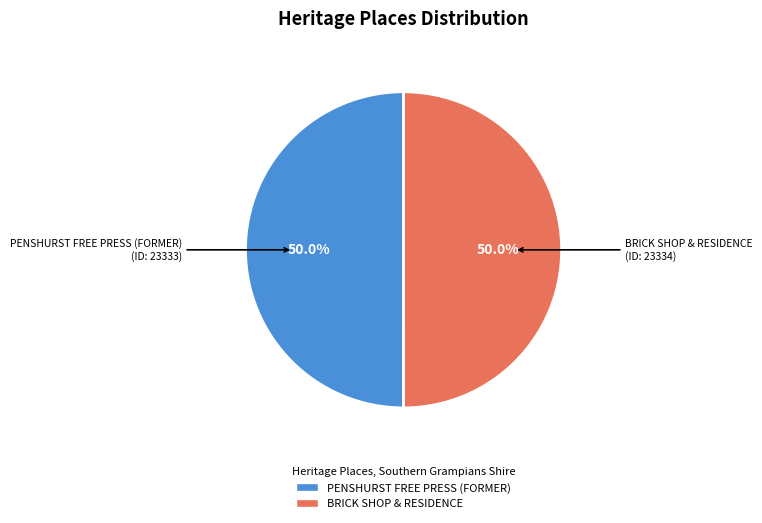

Approximately how many times larger is the value at BRICK SHOP & RESIDENCE compared to PENSHURST FREE PRESS (FORMER)?

1.0